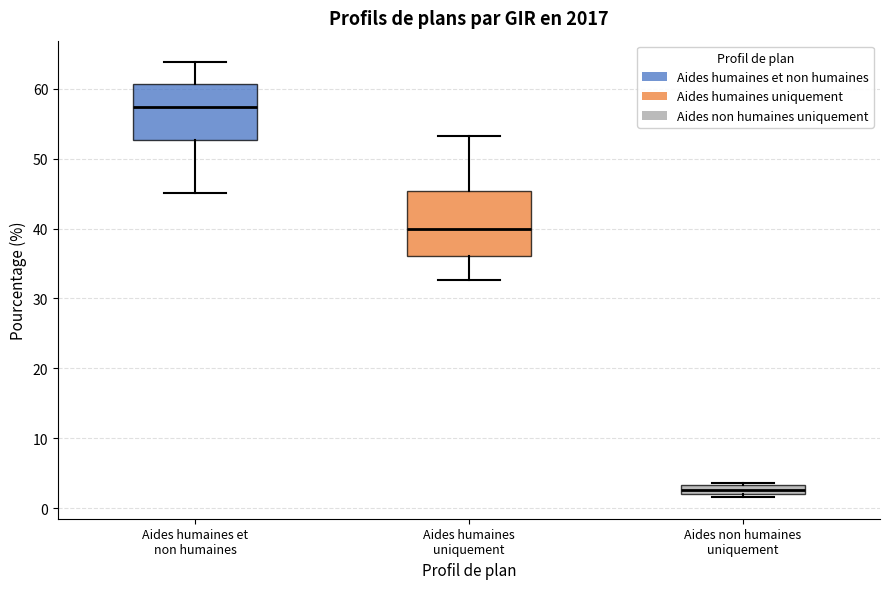

Where is the lower edge of the box for Aides non humaines uniquement on the y-axis? The values are not printed on the chart, so give them approximately, as read against the axis.

2